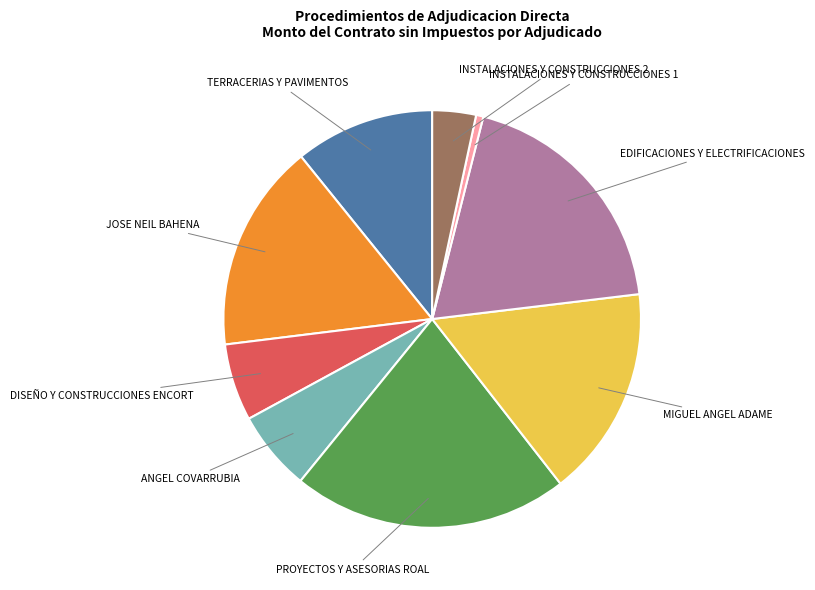

Does PROYECTOS Y ASESORIAS ROAL represent more than half of the total?

No